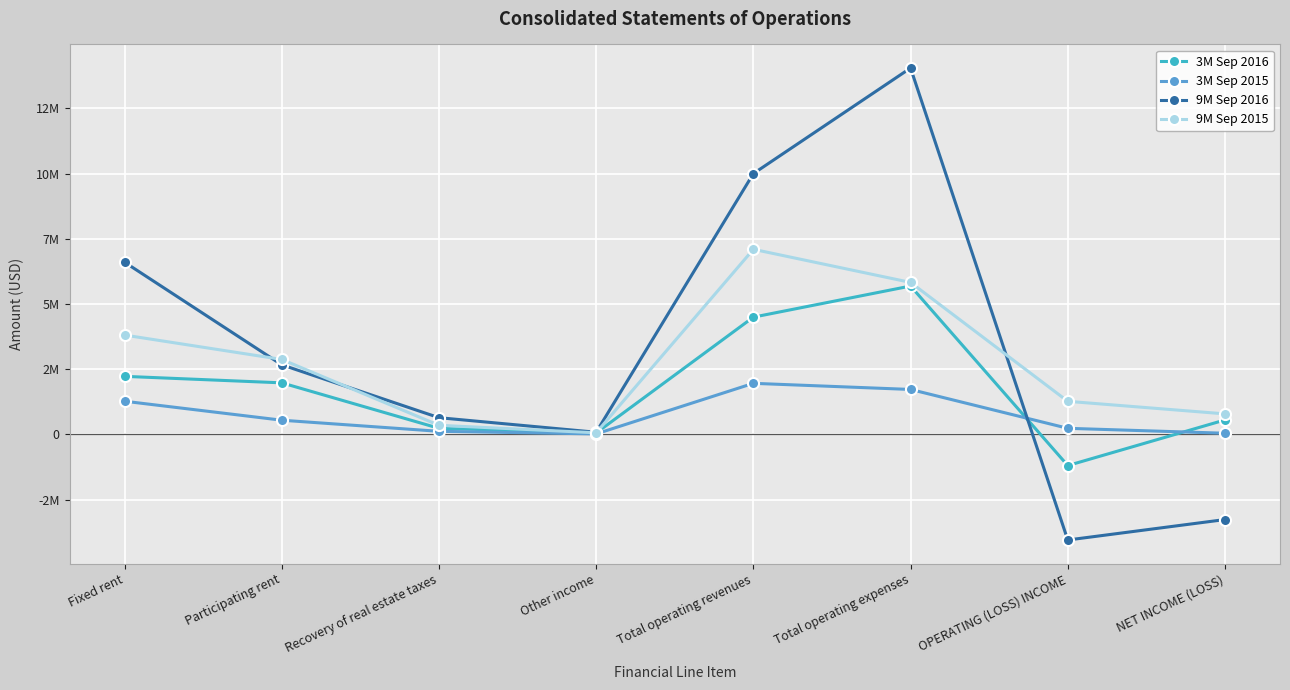

In 3M Sep 2016, how many points are lower than both neighbors (excluding endpoints)?

2